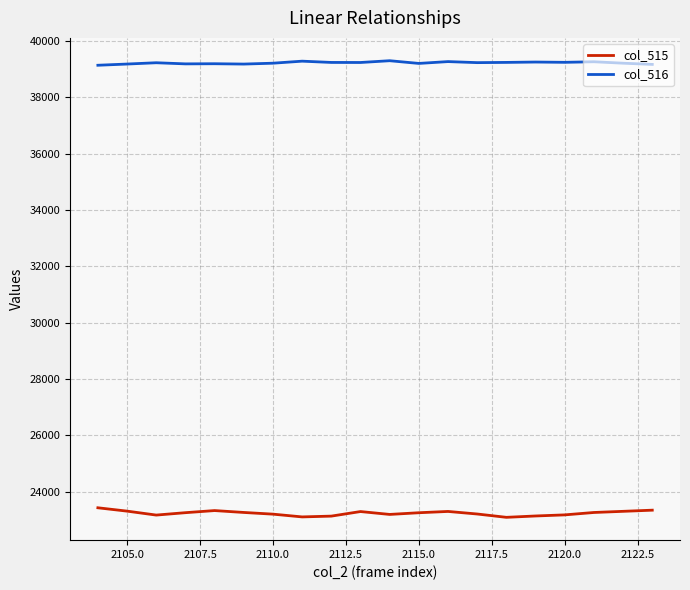

Which series has the largest range (max minus min)?

col_515